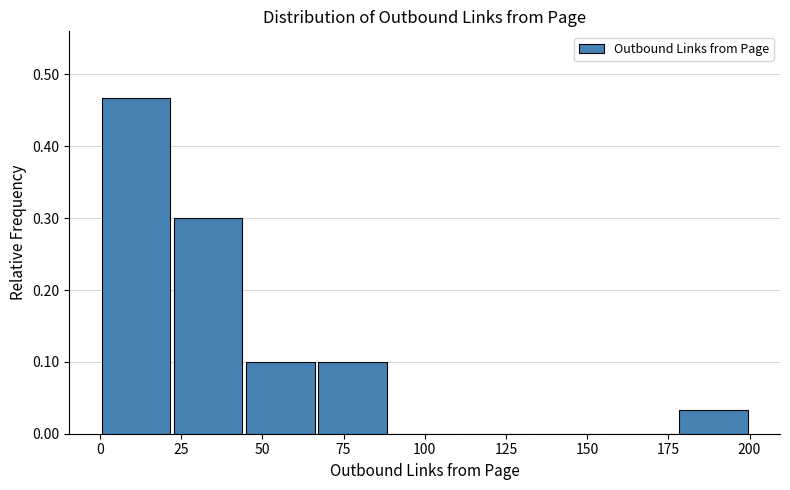

How tall is the bar that spans 0 to 20 on the x-axis? Neither the bar edges nor the heights are printed on the chart, so give them approximately, as read against the axes.

0.47